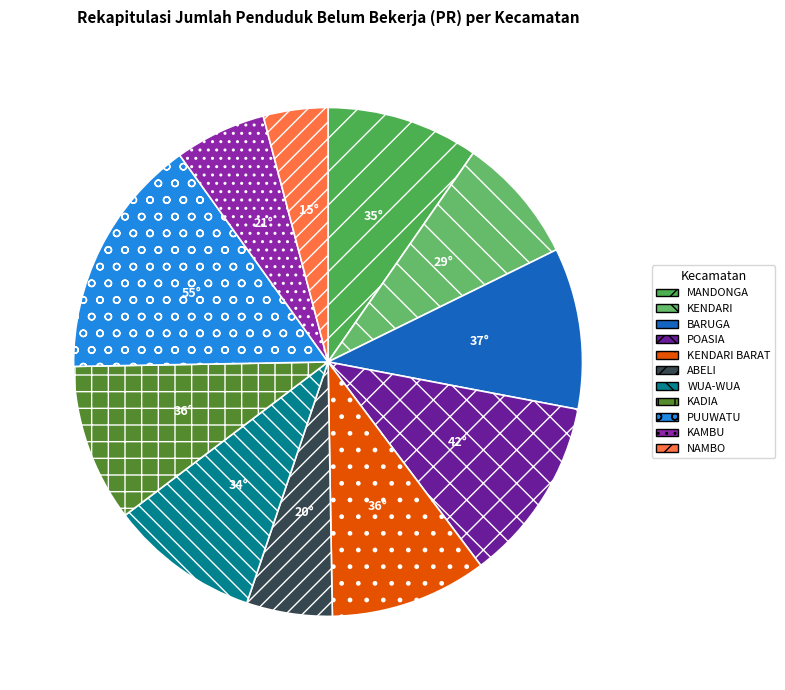

Which category has the smallest portion of the pie?

NAMBO